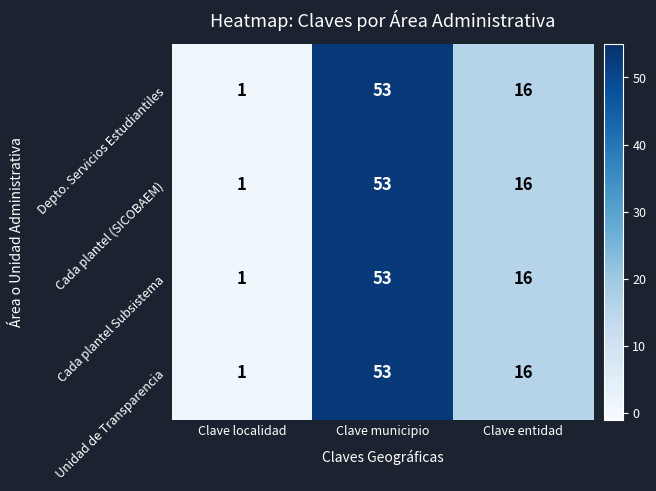

What is the difference between the maximum and minimum values in the Cada plantel (SICOBAEM) series?

52